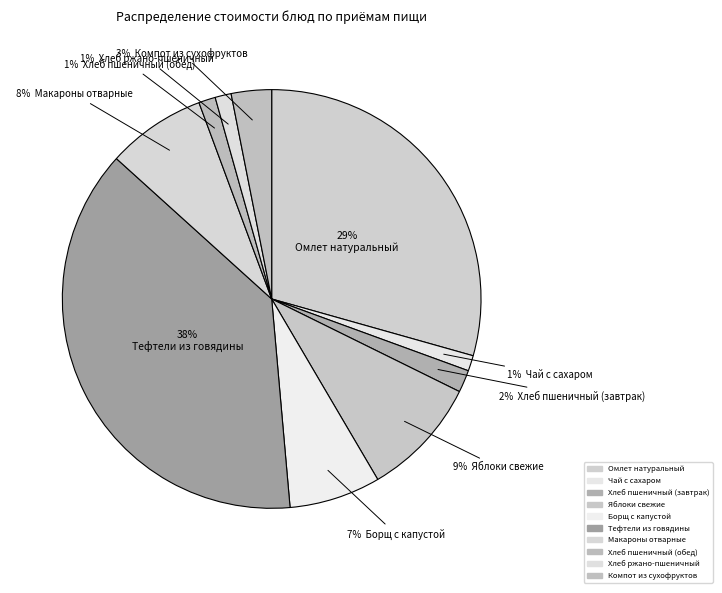

To the nearest percent, what is the combined percentage of Чай с сахаром and Хлеб ржано-пшеничный?

2%